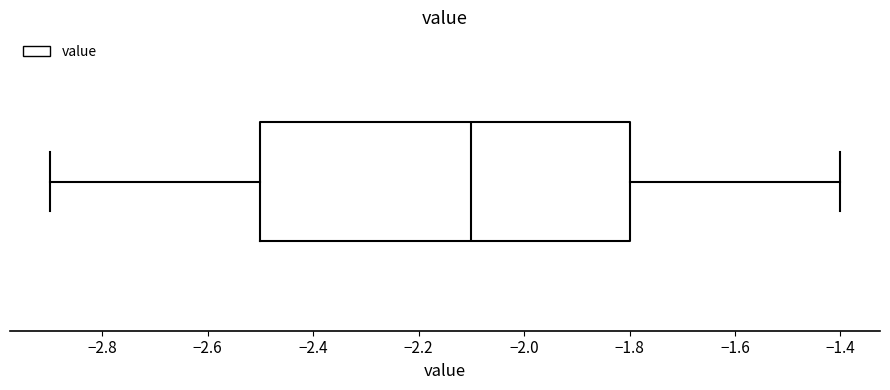

Read this box plot against the x-axis: the position of the median line, the range covered by the box, and the ends of both whiskers. The values are not printed on the chart, so give them approximately, as read against the axis.

median -2.1, box -2.5 to -1.8, whiskers -2.9 to -1.4